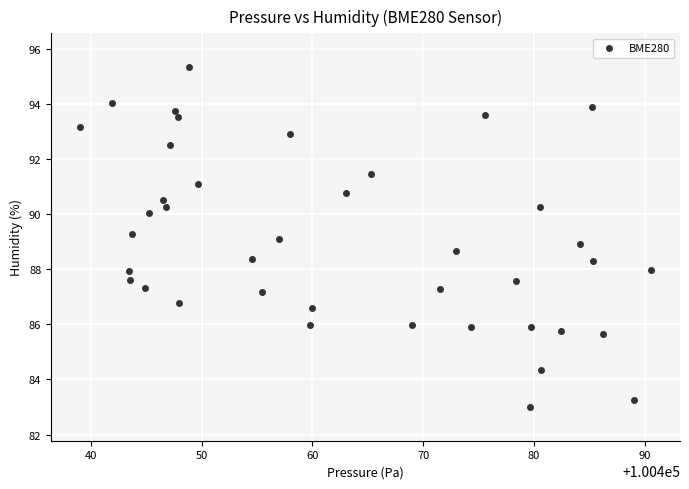

What is the range of X values (max minus min)?

51.6